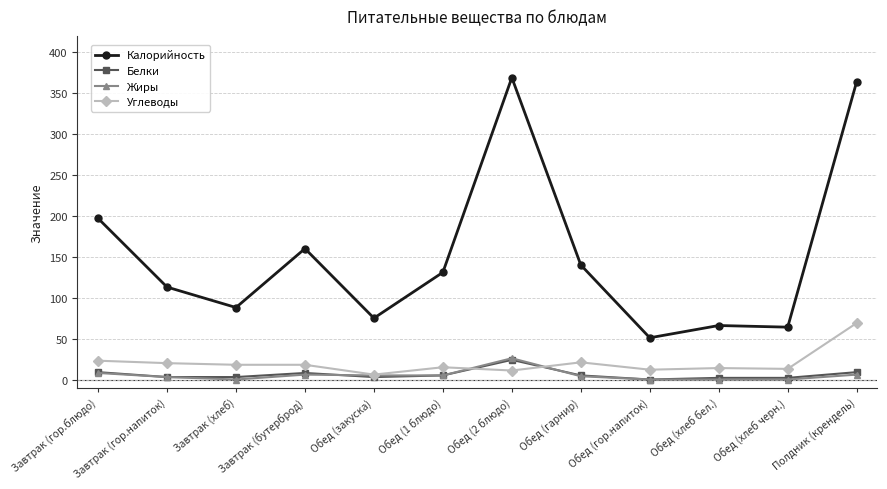

At how many categories does at least one series exceed 357?

2